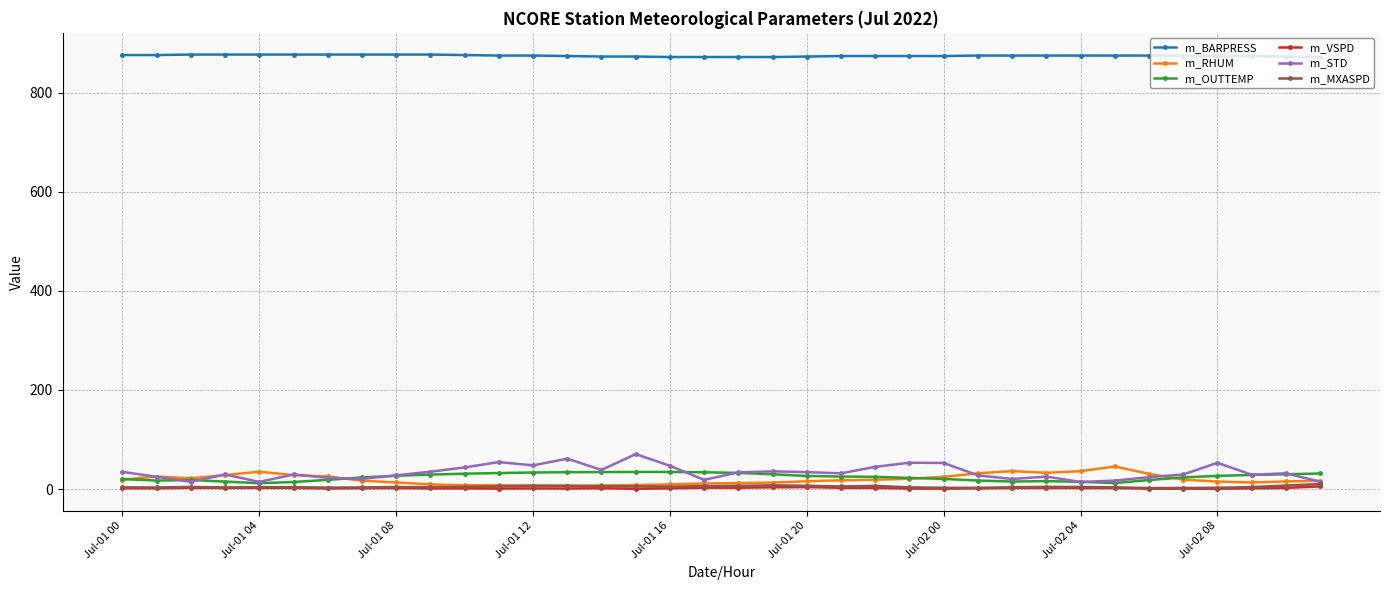

What is the highest value of the m_MXASPD series?

10.1